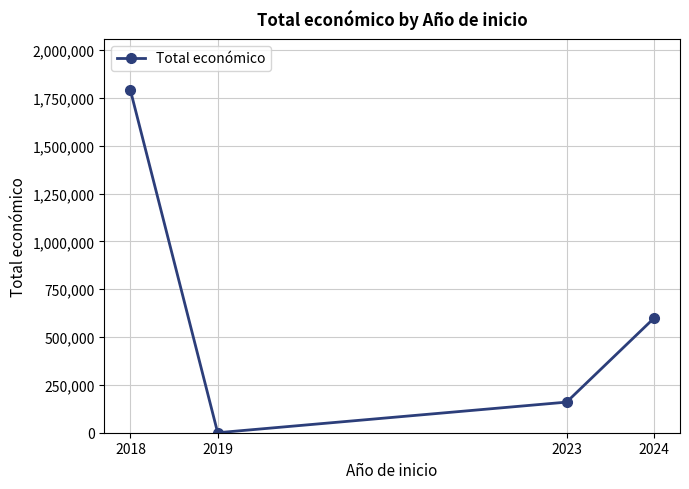

What is the value of the 3rd point from the left?

160043